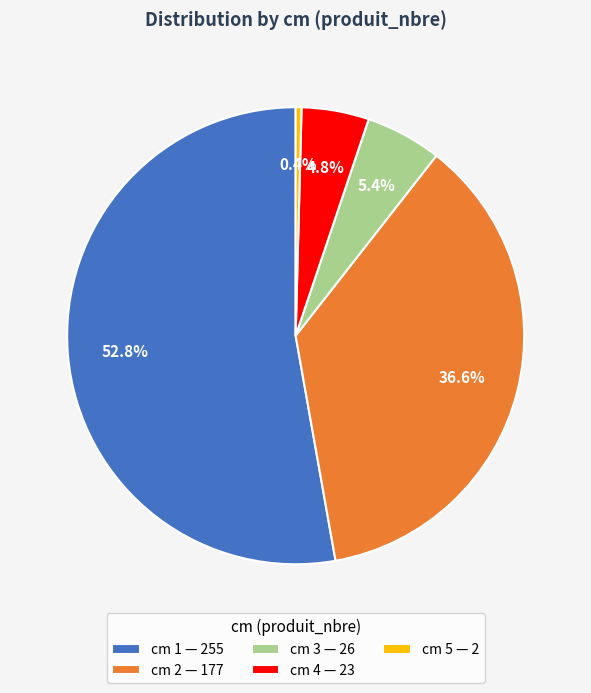

Count the number of slices in the pie.

5